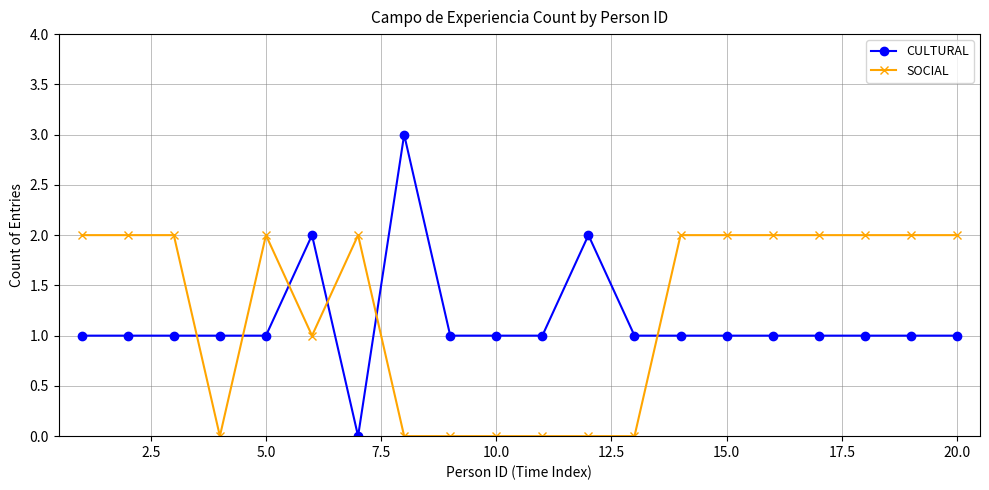

What is the value of the CULTURAL point at the 4th from the left?

1